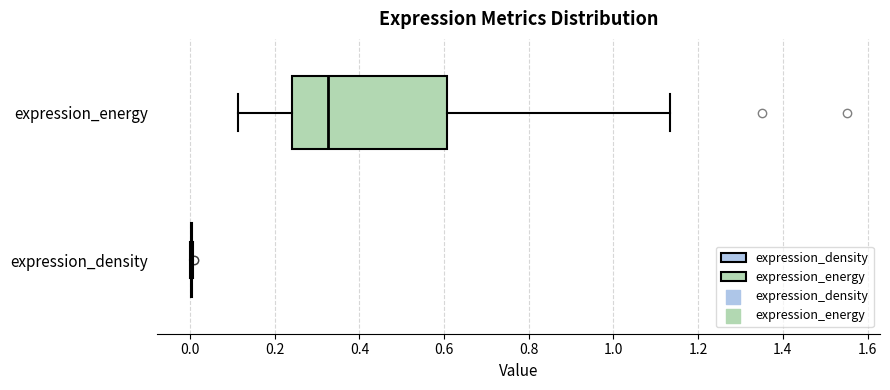

Reading bottom to top, read every box against the x-axis: the position of its median line, the range the box covers, and the ends of its whiskers. The values are not printed on the chart, so give them approximately, as read against the axis.

expression_density: box collapsed to a line at 0.00, whiskers 0.00 to 0.00
expression_energy: median 0.32, box 0.24 to 0.60, whiskers 0.12 to 1.14